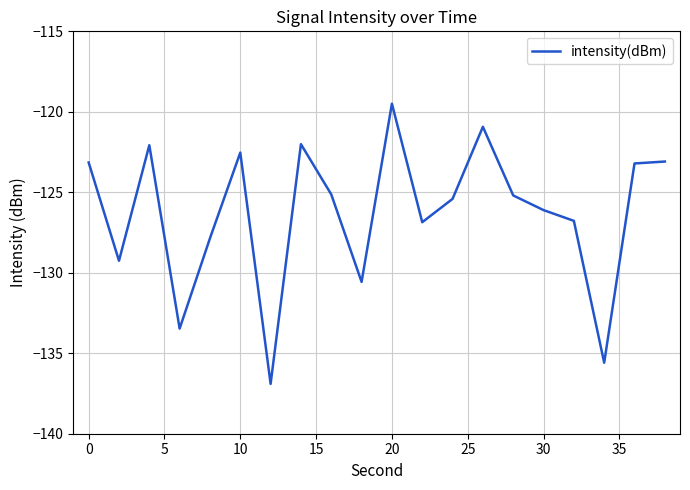

What is the greatest value displayed?

-119.5